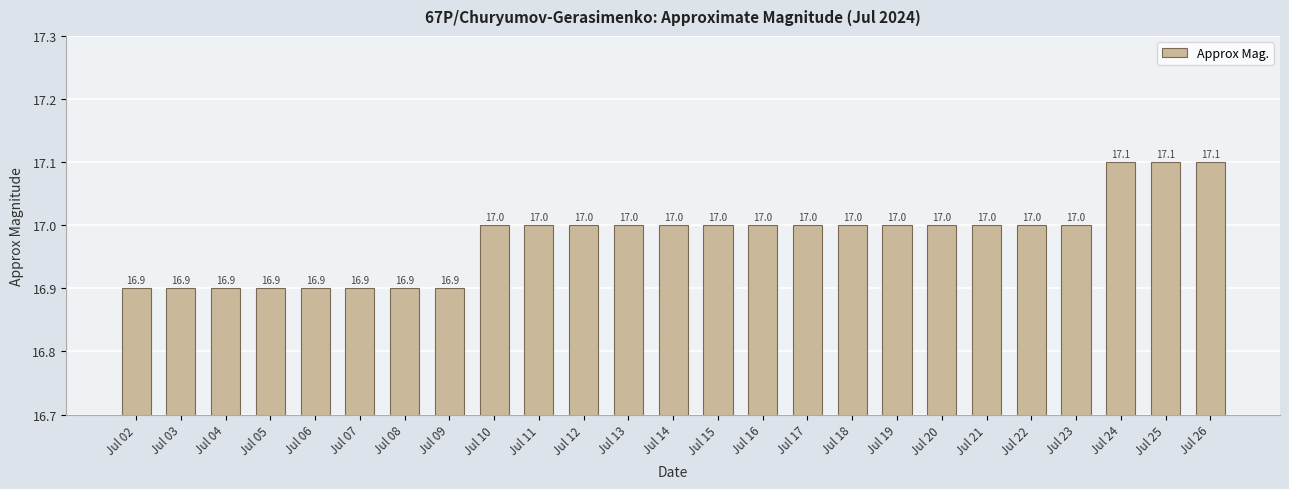

Approximately how many times larger is the value at Jul 08 compared to Jul 17?

1.0